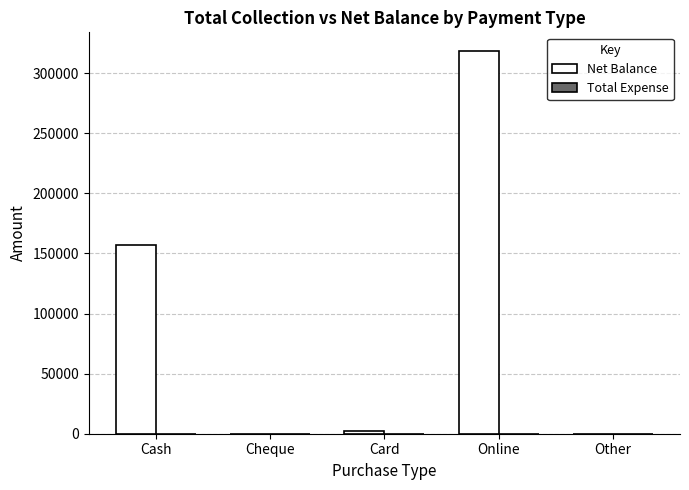

The chart shows a value of 96313 at Other. True or false?

False